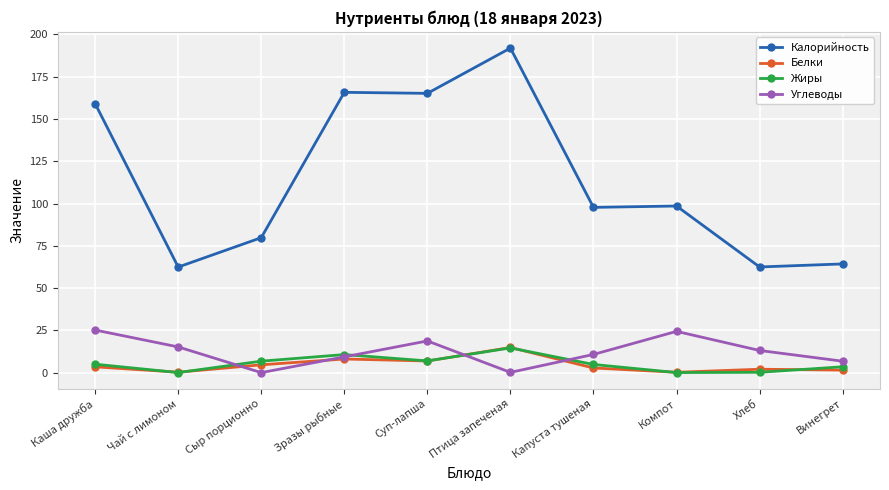

Which series has the largest range (max minus min)?

Калорийность